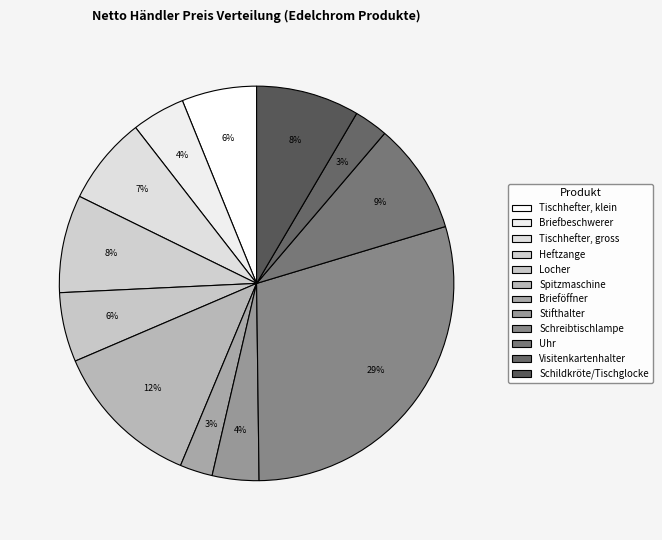

Is it true that Tischhefter, klein is 6% of the pie?

True